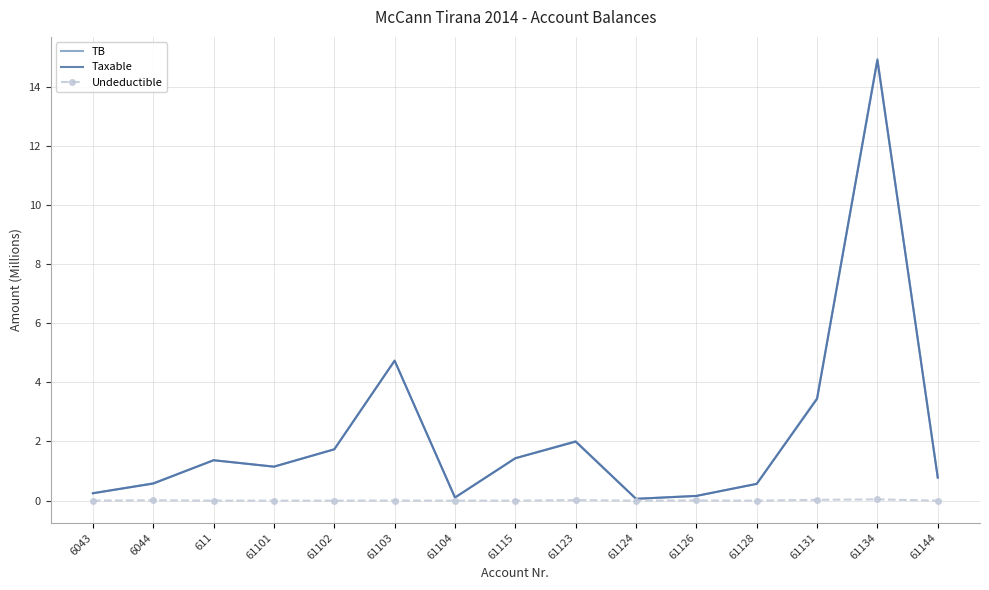

Which series changed the most between 61102 and 61126?

Taxable